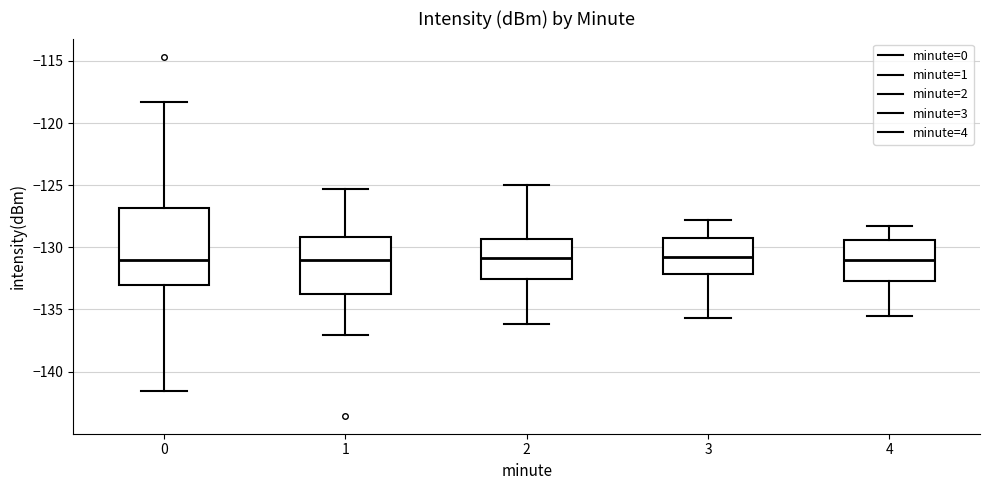

Comparing the boxes themselves (not the whiskers), which one is the tallest?

0